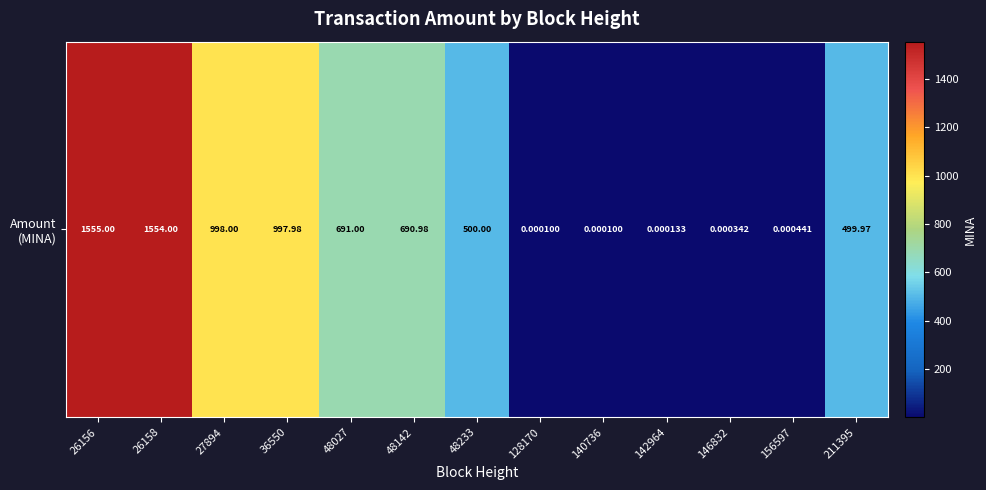

Which label corresponds to the largest value in the chart?

26156